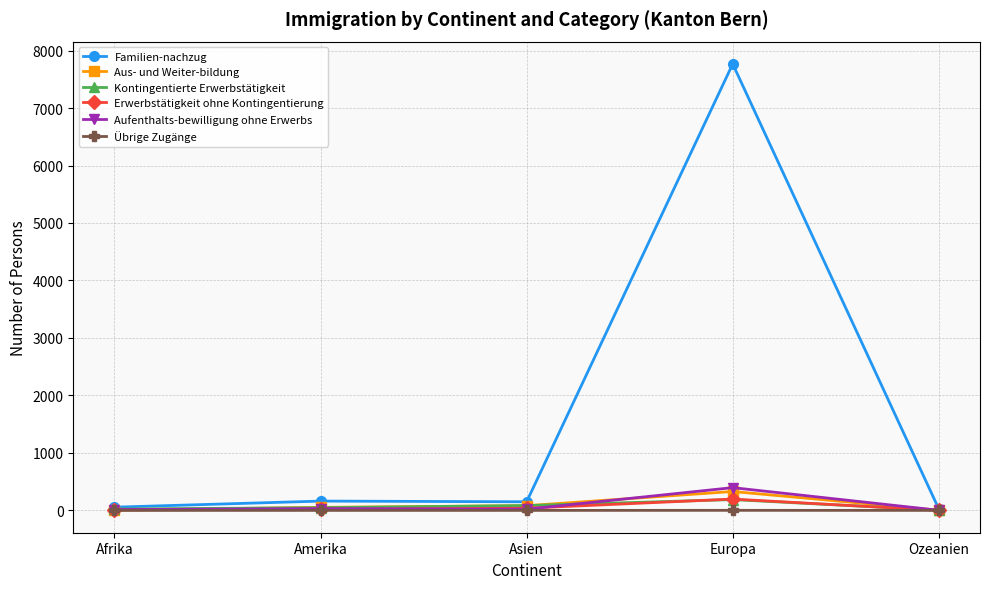

What is the total value across all series at Ozeanien?

35